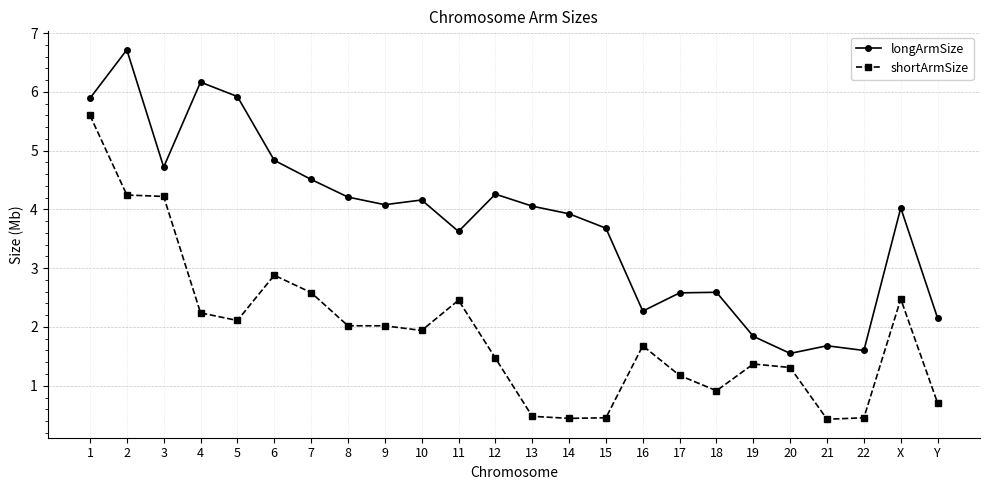

What is the greatest value displayed?

6.7